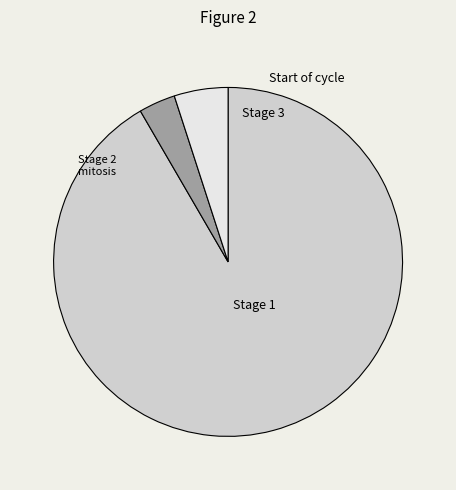

Is there a majority slice in this chart?

Yes